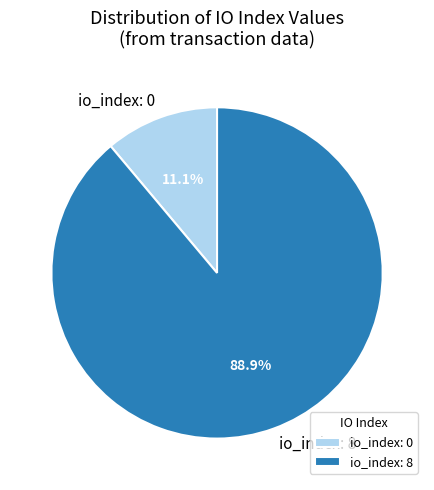

To the nearest percent, what is the difference between the largest and smallest slice percentages?

78%